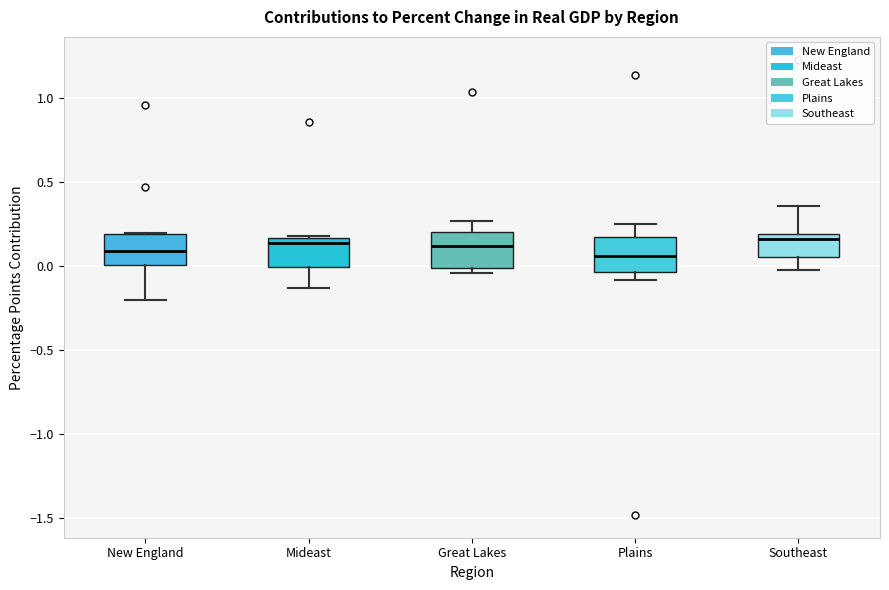

Reading left to right, transcribe this box plot: for each box, give where its median line is, the range the box spans, and where its two whiskers end, as read against the y-axis. The values are not printed on the chart, so give them approximately, as read against the axis.

New England: median 0.10, box 0.00 to 0.20, whiskers -0.20 to 0.20
Mideast: median 0.15 (just below the box's upper edge), box 0.00 to 0.15, whiskers -0.15 to 0.20
Great Lakes: median 0.10, box 0.00 to 0.20, whiskers -0.05 to 0.25
Plains: median 0.05, box -0.05 to 0.20, whiskers -0.10 to 0.25
Southeast: median 0.15, box 0.05 to 0.20, whiskers 0.00 to 0.35